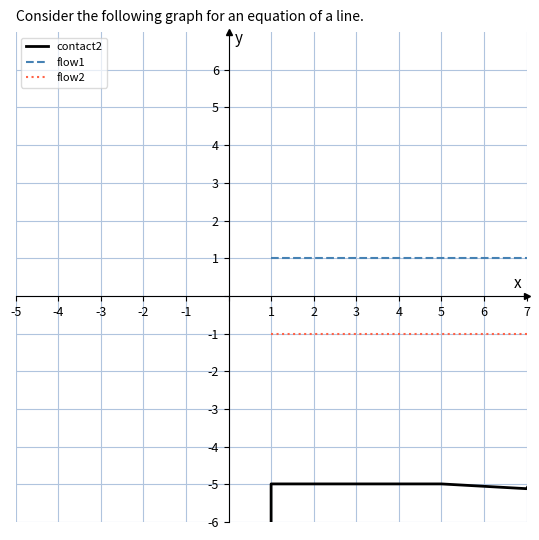

True or false: flow2 has more than 2 interior local peaks.

False